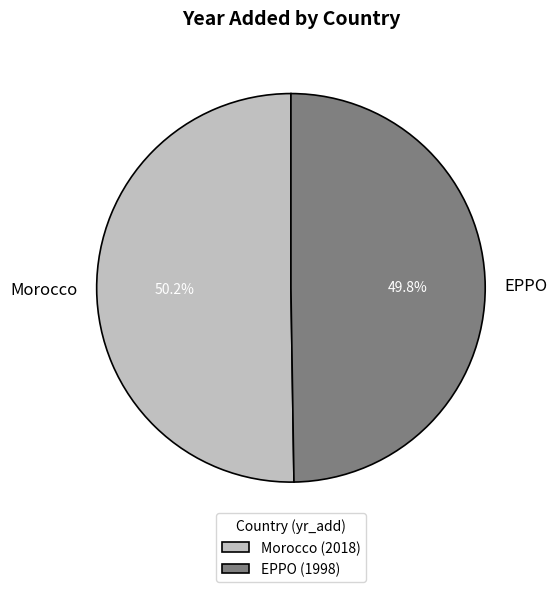

What portion of the pie excludes EPPO?

50.2%